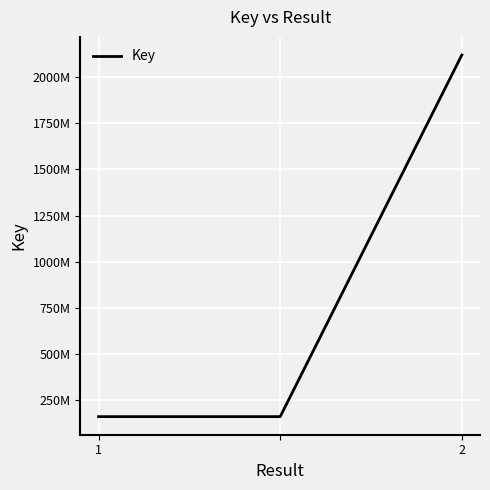

Does the chart display data point markers on the line(s)?

No